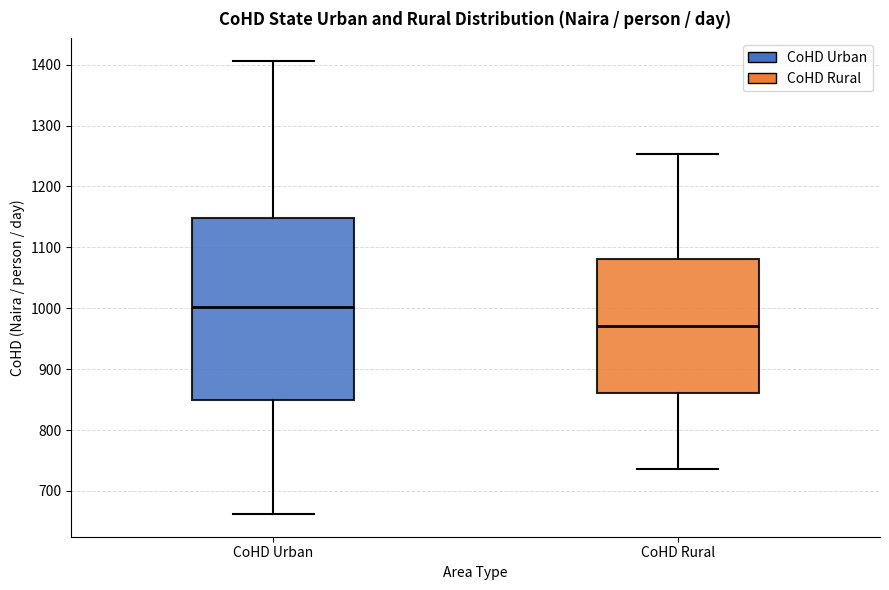

Which box has the highest median line?

CoHD Urban